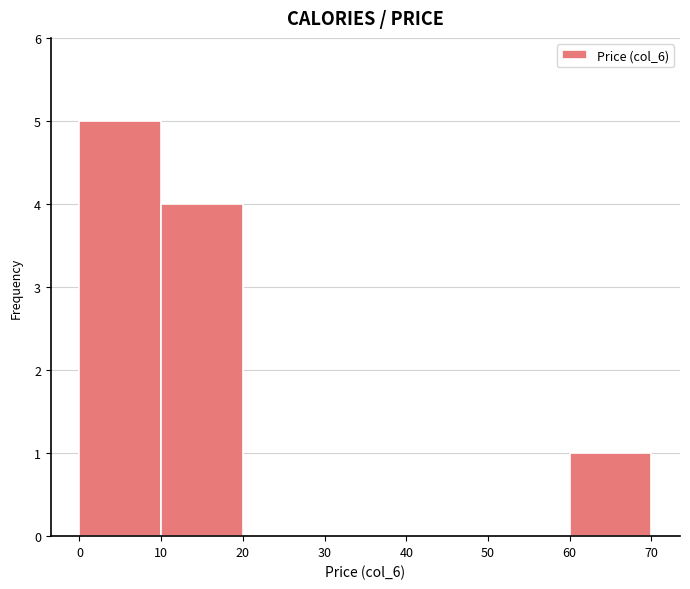

Reading left to right, transcribe this chart: for each bar, give the range it covers on the x-axis and its height. The values are not printed on the chart, so give them approximately, as read against the axis.

0 to 10: 5
10 to 20: 4
20 to 30: 0
30 to 40: 0
40 to 50: 0
50 to 60: 0
60 to 70: 1